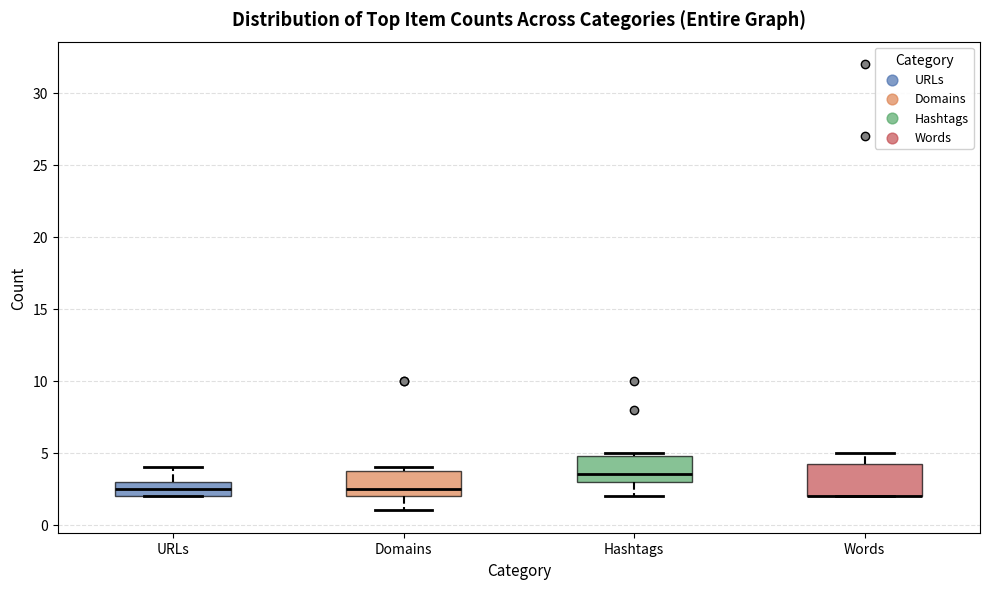

Reading left to right, read every box against the y-axis: the position of its median line, the range the box covers, and the ends of its whiskers. The values are not printed on the chart, so give them approximately, as read against the axis.

URLs: median 2.5, box 2.0 to 3.0, whiskers 2.0 to 4.0
Domains: median 2.5, box 2.0 to 4.0, whiskers 1.0 to 4.0 (just above the box's upper edge)
Hashtags: median 3.5, box 3.0 to 5.0, whiskers 2.0 to 5.0 (just above the box's upper edge)
Words: median 2.0 (drawn on the box's lower edge), box 2.0 to 4.5, whiskers 2.0 to 5.0